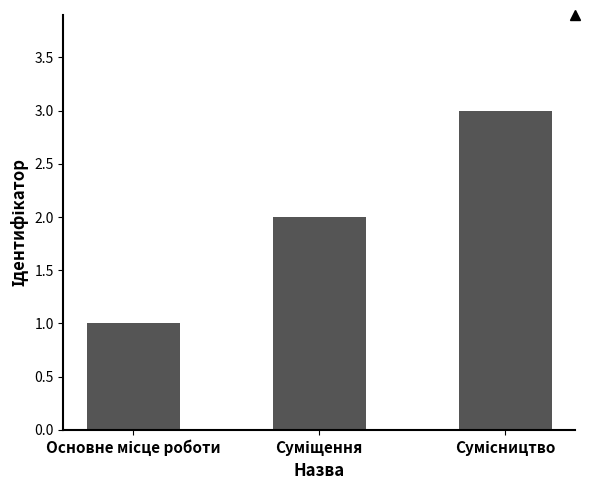

Does the chart contain any negative values?

No